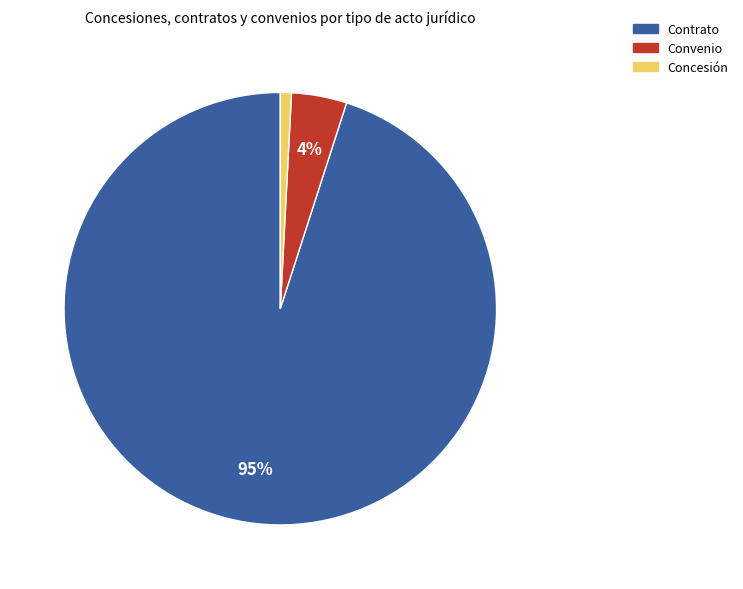

Rank the categories by value from highest to lowest.

Contrato, Convenio, Concesión